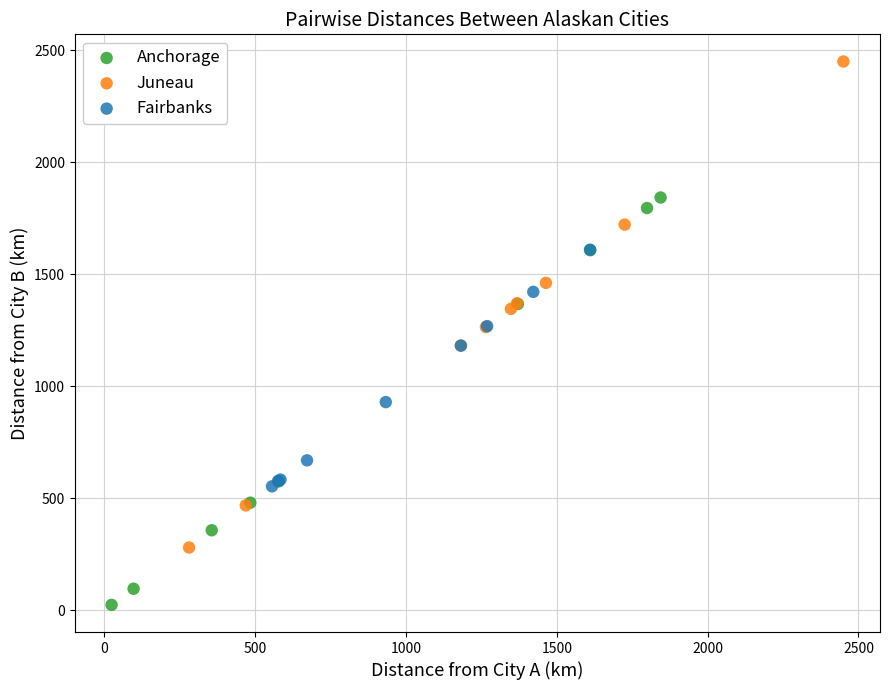

Which series reaches the maximum Y coordinate?

Juneau